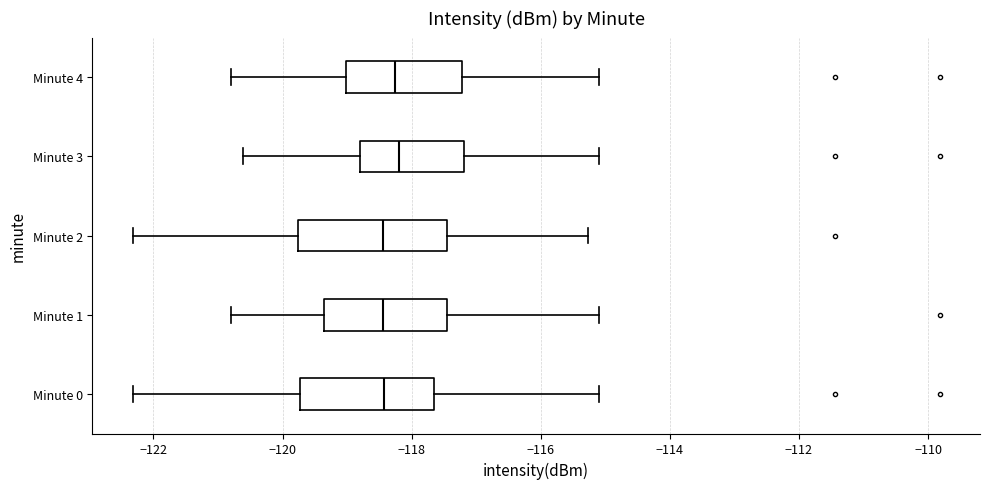

Reading bottom to top, read every box against the x-axis: the position of its median line, the range the box covers, and the ends of its whiskers. The values are not printed on the chart, so give them approximately, as read against the axis.

Minute 0: median -118.4, box -119.8 to -117.6, whiskers -122.4 to -115.2
Minute 1: median -118.4, box -119.4 to -117.4, whiskers -120.8 to -115.2
Minute 2: median -118.4, box -119.8 to -117.4, whiskers -122.4 to -115.2
Minute 3: median -118.2, box -118.8 to -117.2, whiskers -120.6 to -115.2
Minute 4: median -118.2, box -119.0 to -117.2, whiskers -120.8 to -115.2